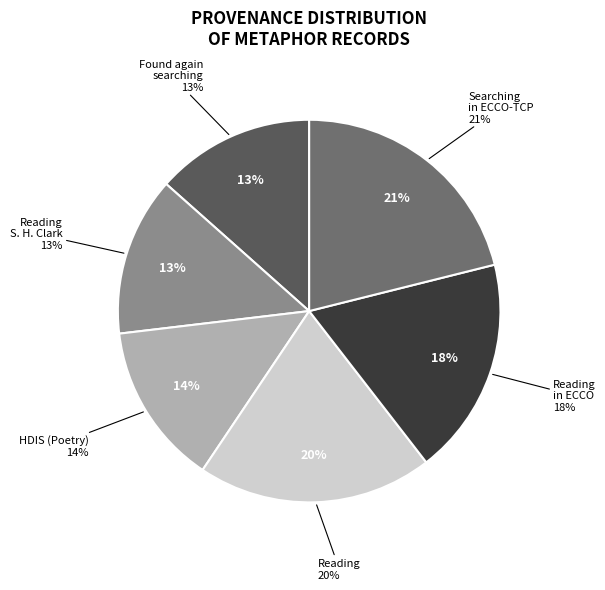

How many segments does this pie chart have?

6